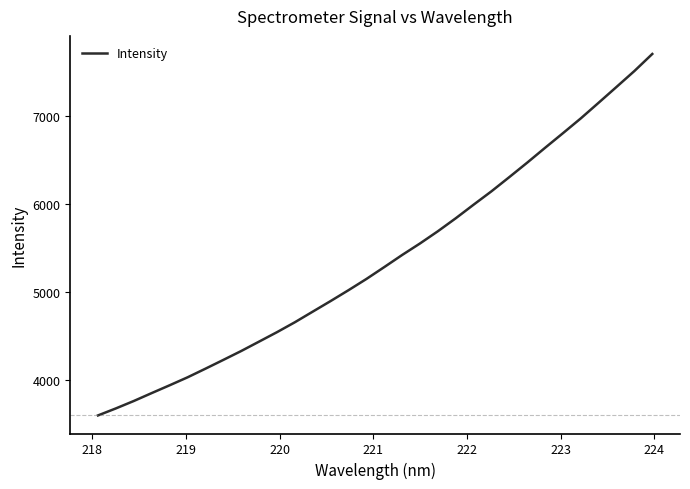

How many lines are shown in the chart?

1